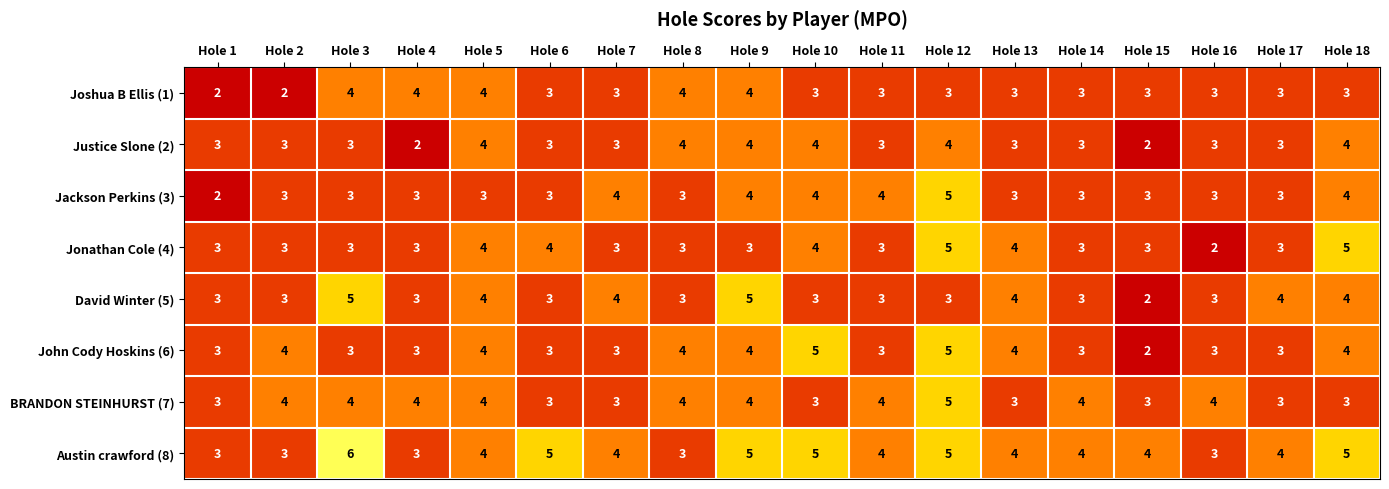

What is the maximum value shown in the chart?

6